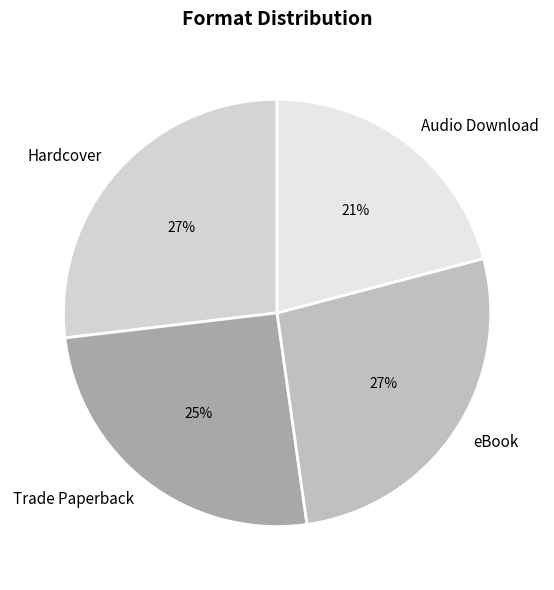

To the nearest percent, what percentage of the pie is Hardcover?

27%